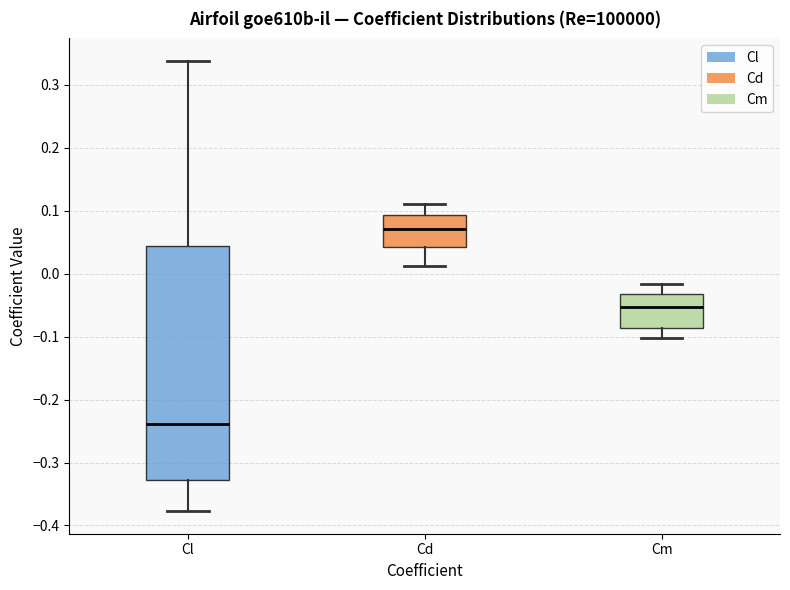

Where is the upper edge of the box for Cd on the y-axis? The values are not printed on the chart, so give them approximately, as read against the axis.

0.09